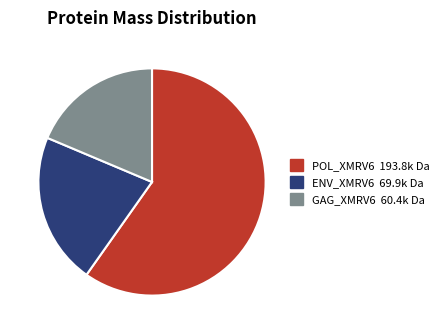

Approximately how many times larger is the value at GAG_XMRV6 compared to ENV_XMRV6?

0.9